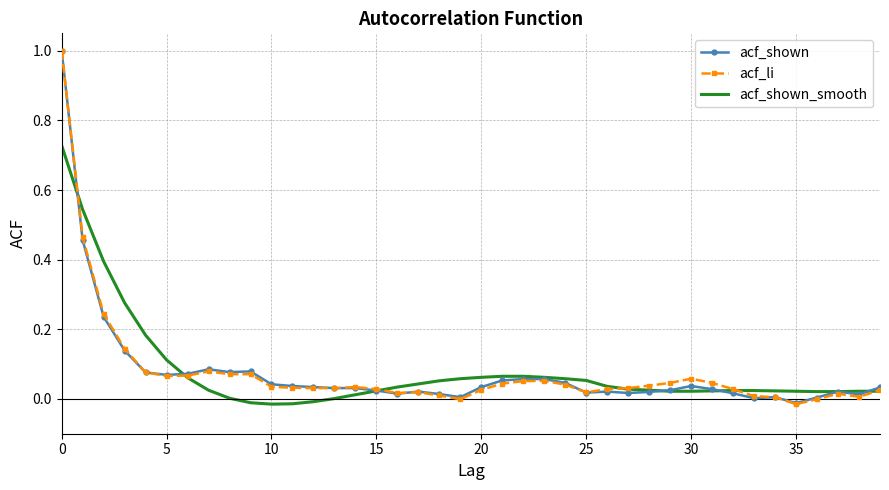

True or false: acf_shown has more than 1 points higher than both neighbors.

True